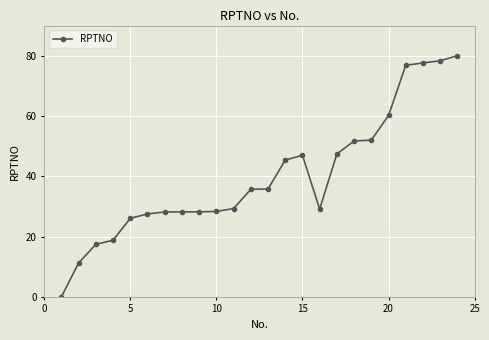

What is the greatest value displayed?

80.0